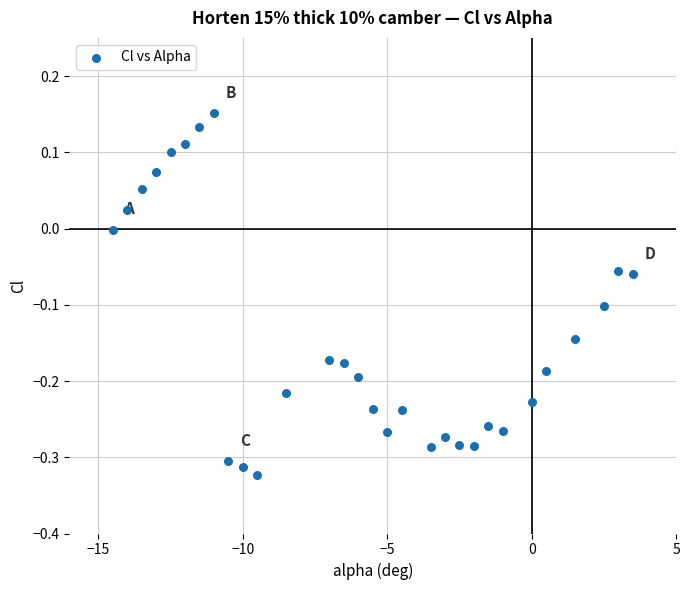

What is the range of Y values (max minus min)?

0.5